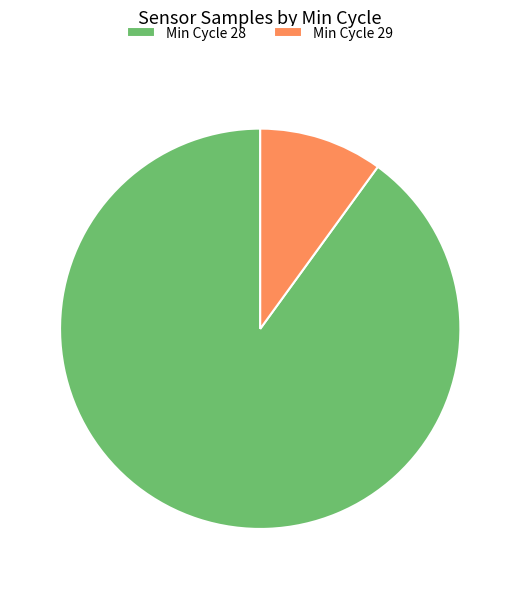

Which slice is the smallest?

Min Cycle 29